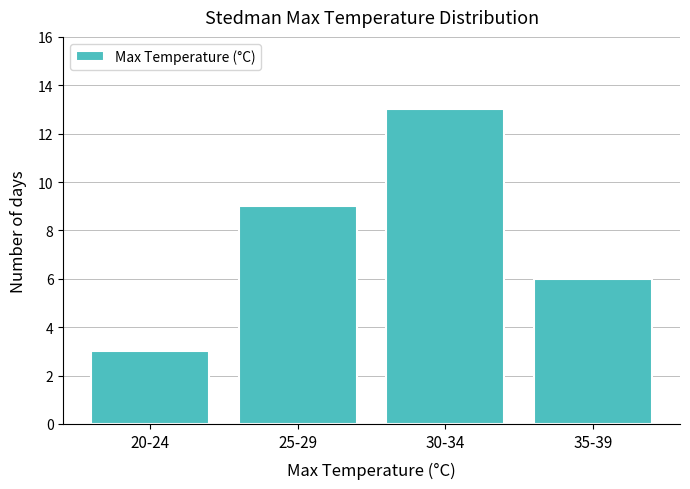

Reading left to right, extract all data points from this chart.

20-24=3	25-29=9	30-34=13	35-39=6